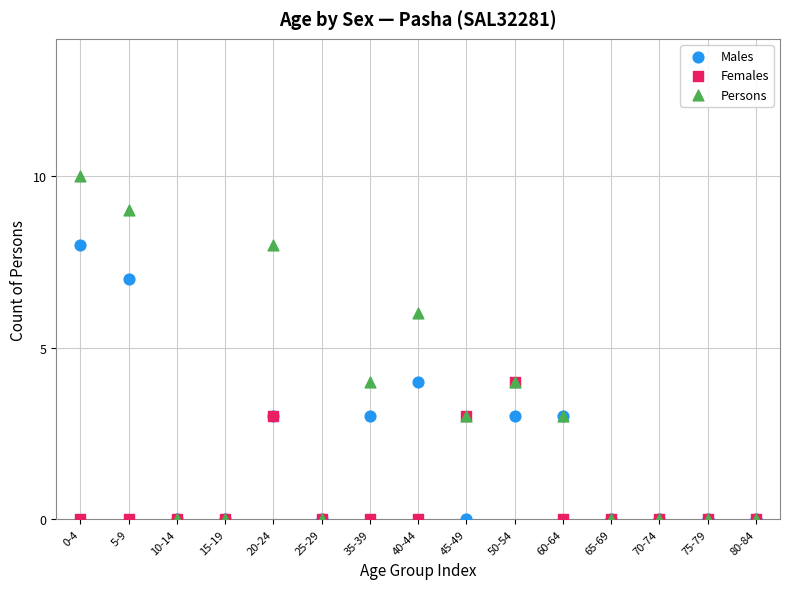

What are all the series names shown in the legend?

Males, Females, Persons